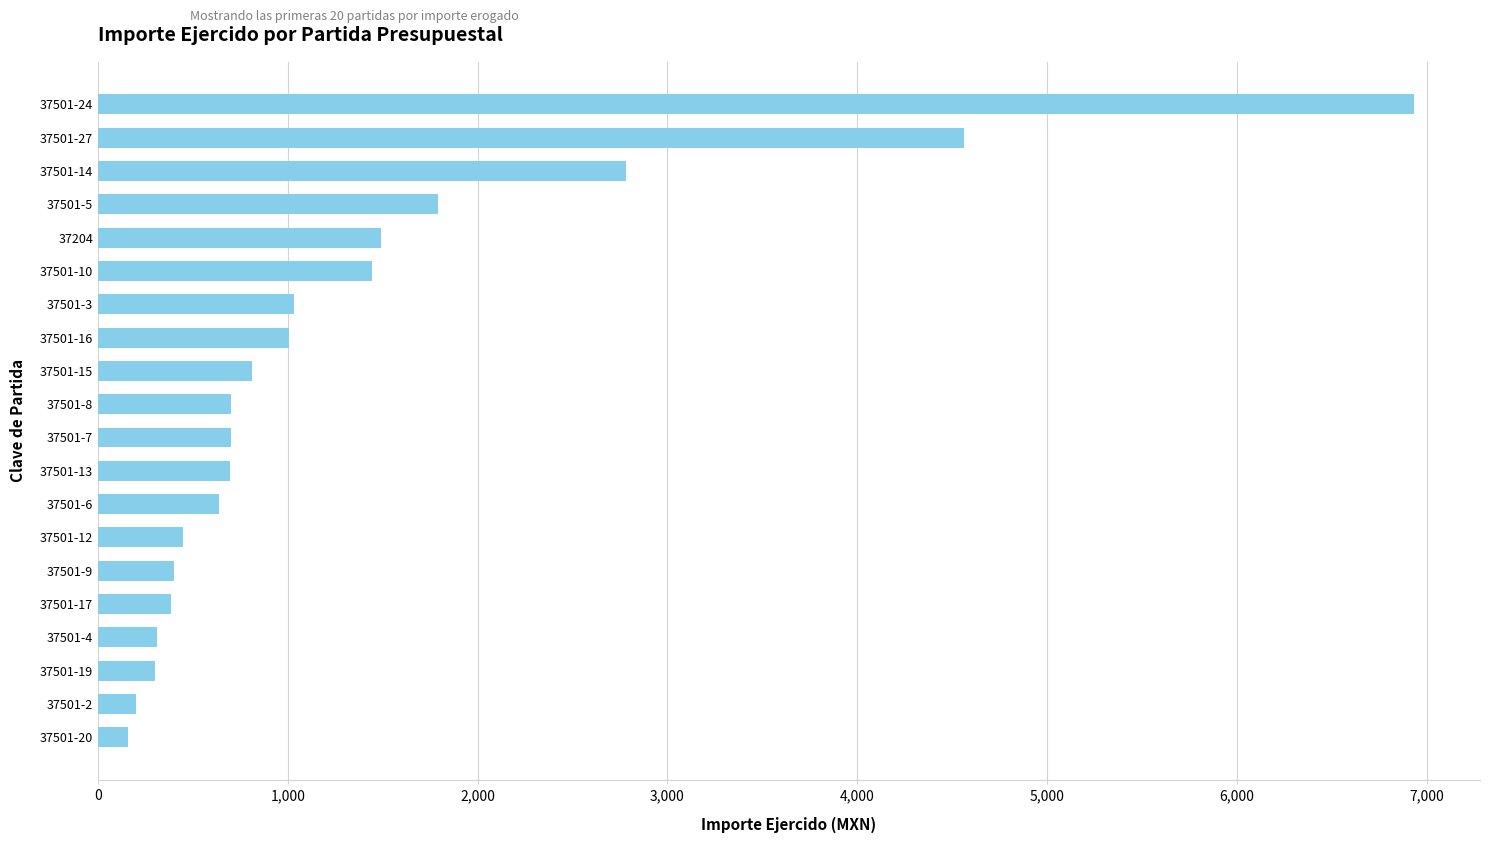

True or false: the data shows 2006.5 at 37204.

False